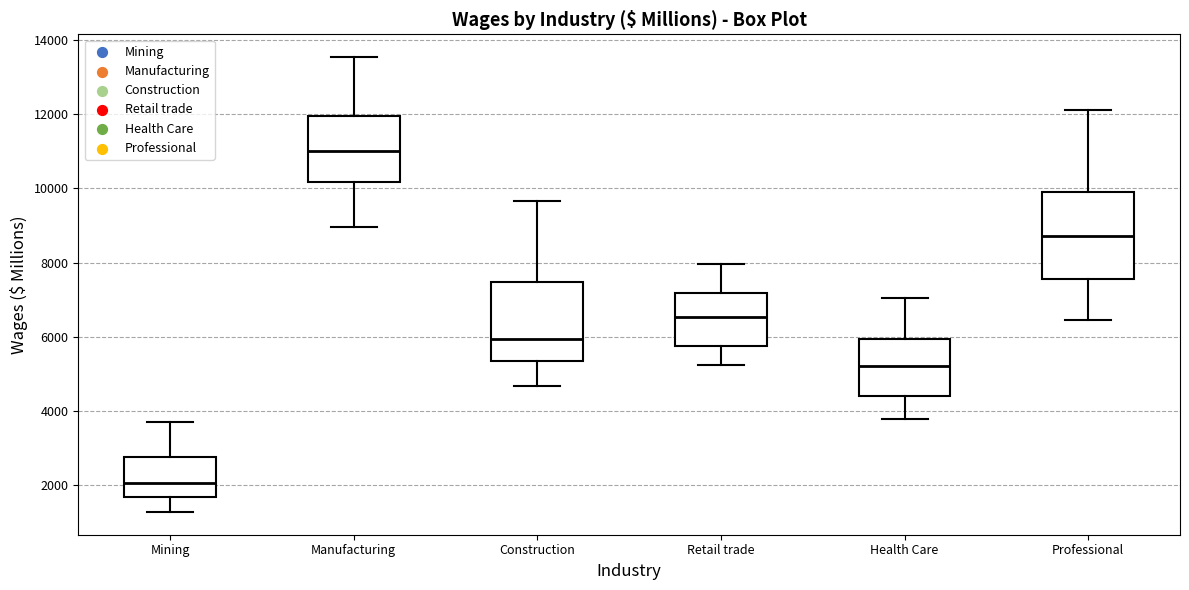

Where is the upper edge of the box for Retail trade on the y-axis? The values are not printed on the chart, so give them approximately, as read against the axis.

7200